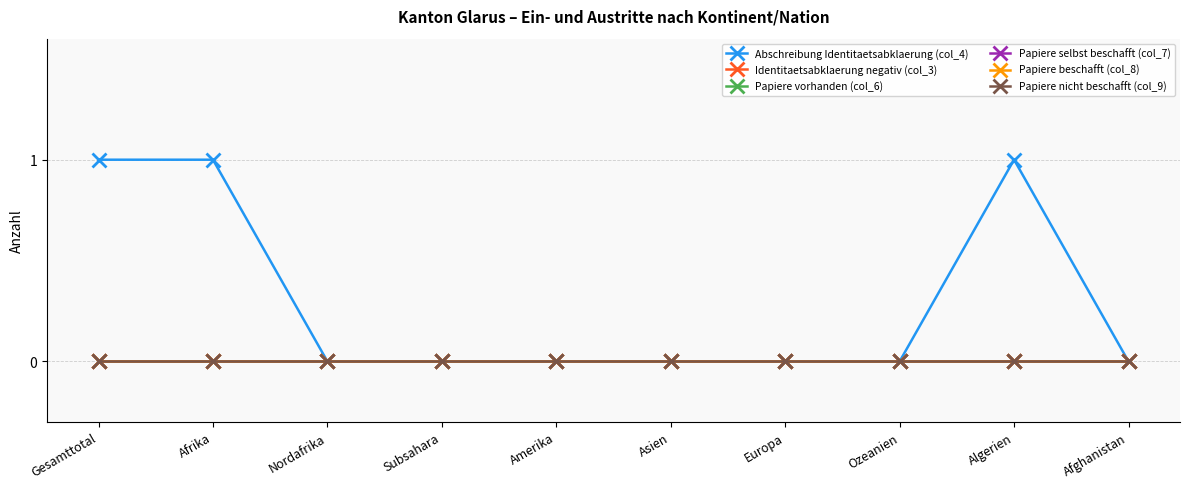

True or false: Papiere nicht beschafft (col_9) and Papiere selbst beschafft (col_7) intersect in this chart.

False